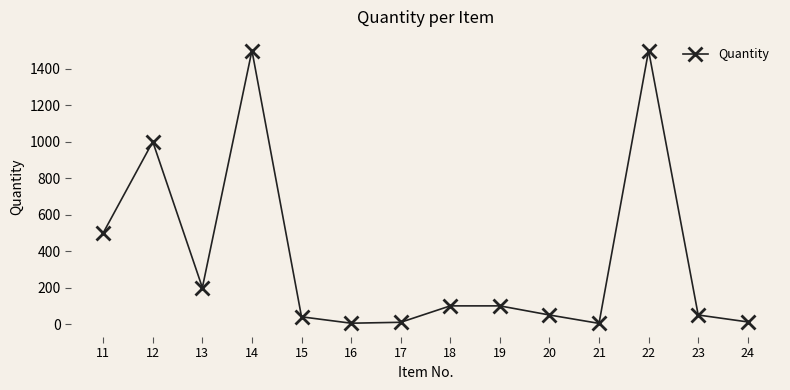

What is the change in value from 14 to 18?

-1400